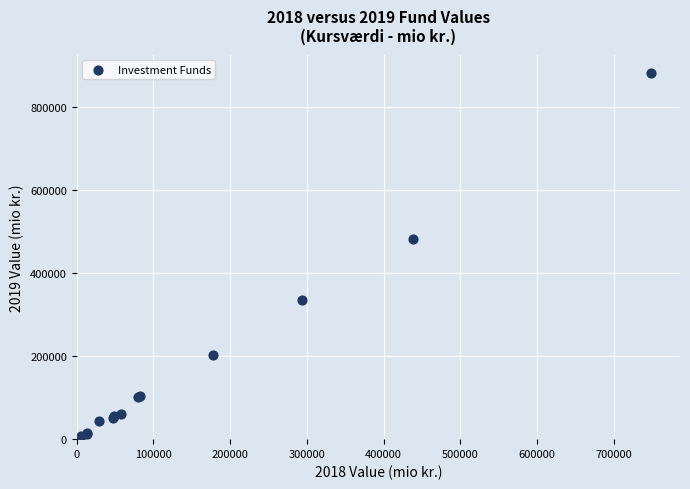

What Y value in the scatter plot is closest to 441894?

483652.9